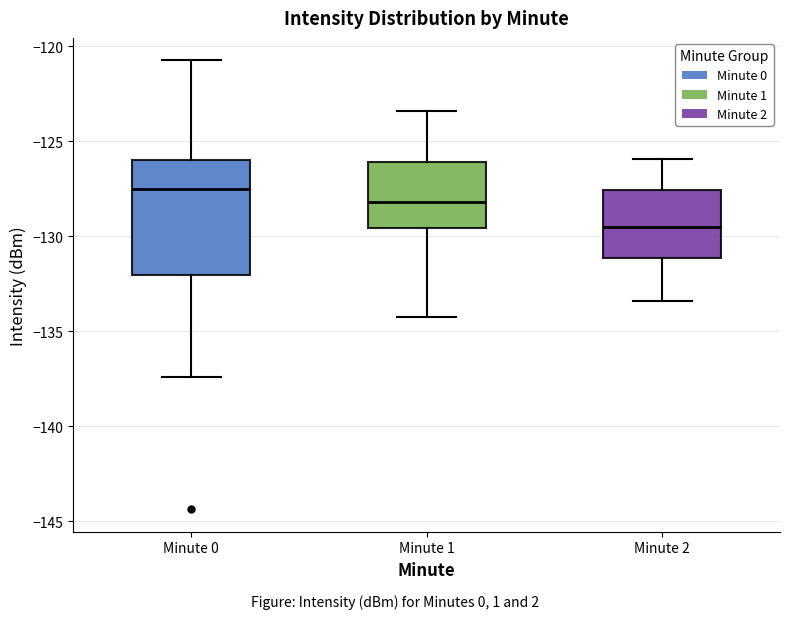

Reading left to right, read every box against the y-axis: the position of its median line, the range the box covers, and the ends of its whiskers. The values are not printed on the chart, so give them approximately, as read against the axis.

Minute 0: median -127.5, box -132.0 to -126.0, whiskers -137.5 to -120.5
Minute 1: median -128.0, box -129.5 to -126.0, whiskers -134.5 to -123.5
Minute 2: median -129.5, box -131.0 to -127.5, whiskers -133.5 to -126.0